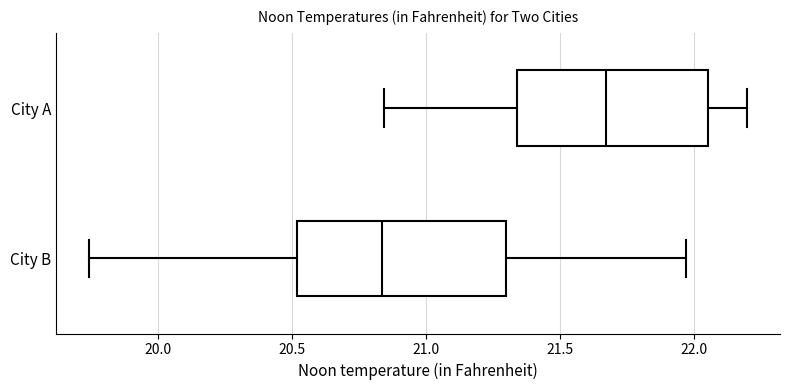

Where does the median line of the box for City B sit on the x-axis? The values are not printed on the chart, so give them approximately, as read against the axis.

20.85